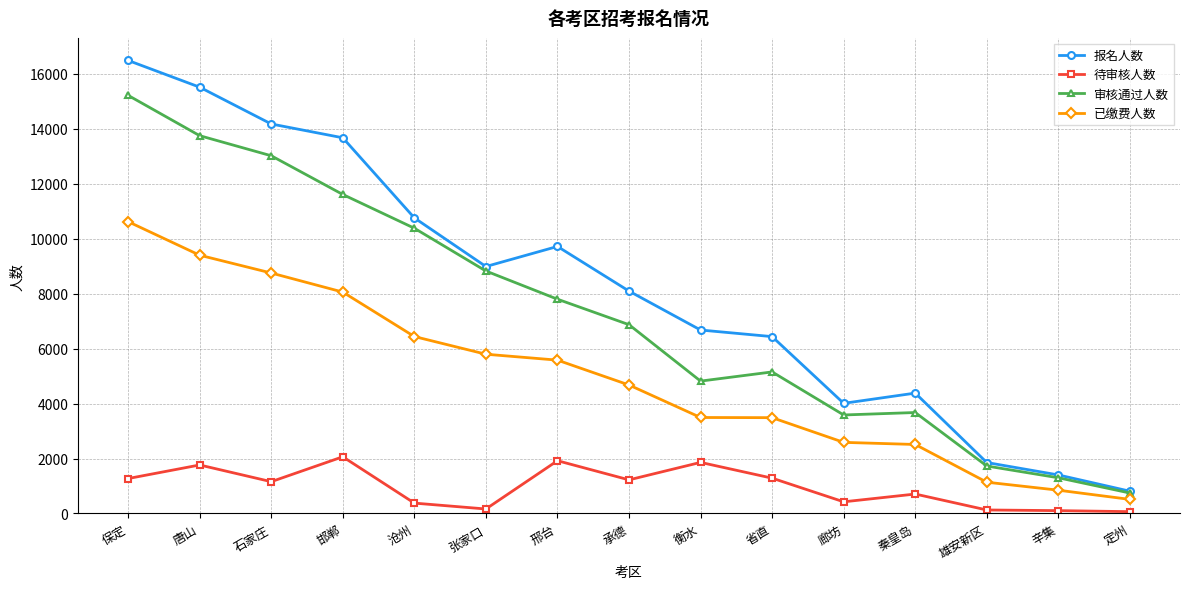

Where is 审核通过人数 nearest to the value 7981?

邢台